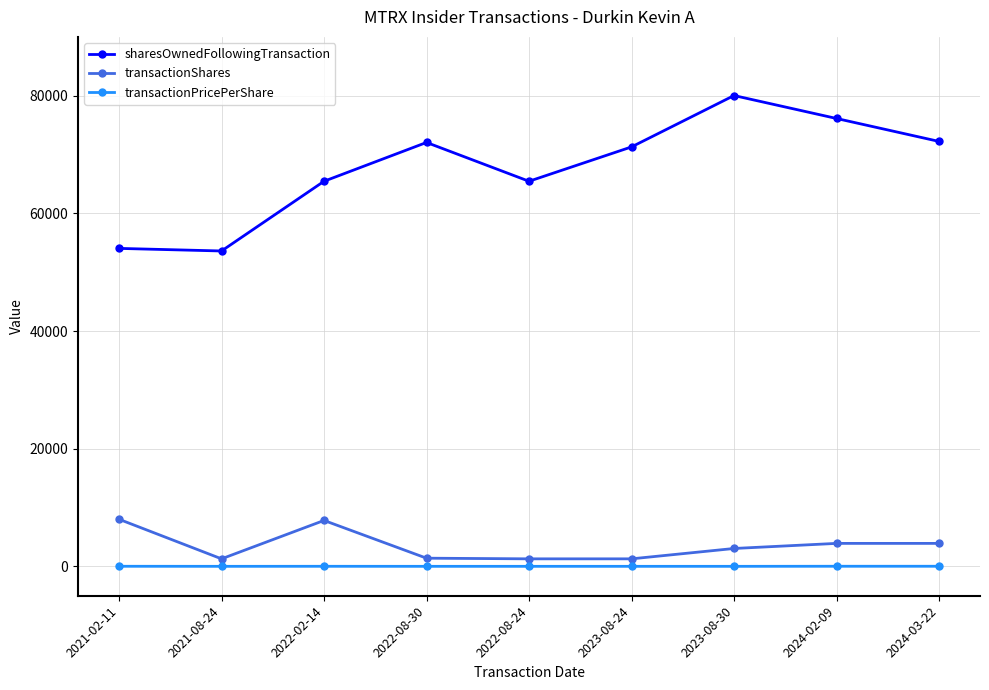

True or false: transactionShares has a value of 1384.0 at 2022-08-30.

True